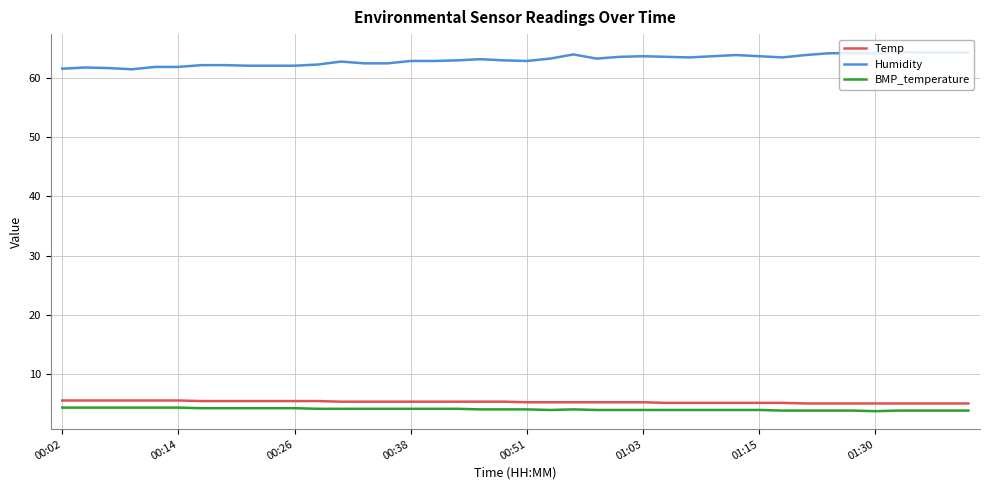

What is the maximum value shown in the chart?

64.3